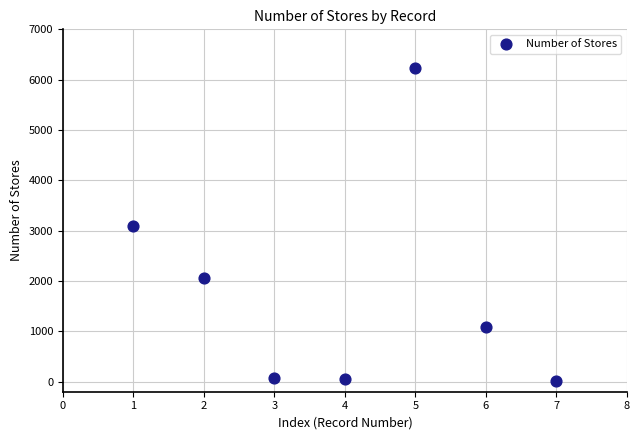

What is the average Y value?

1796